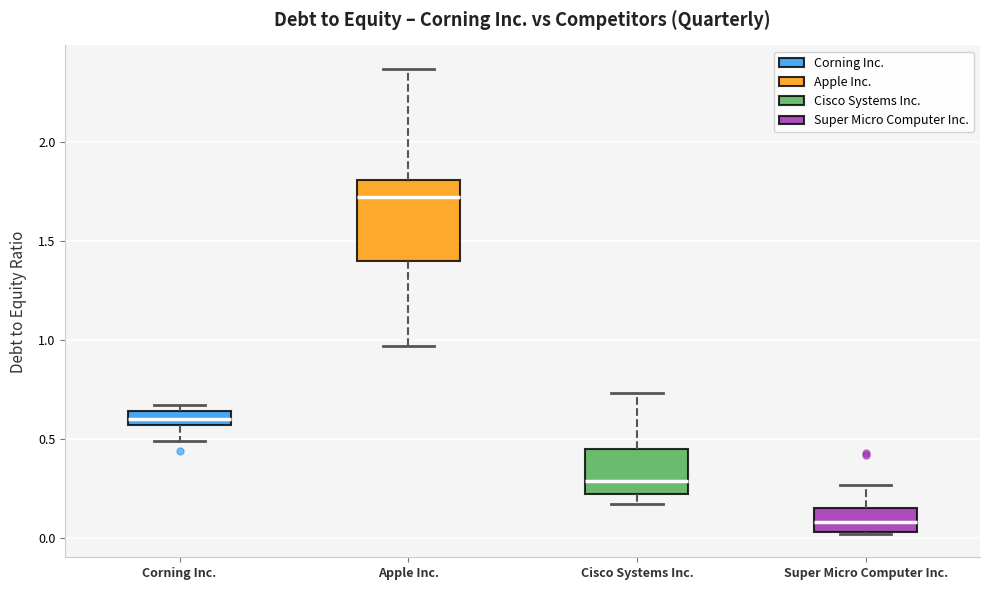

Which box has the lowest median line?

Super Micro Computer Inc.